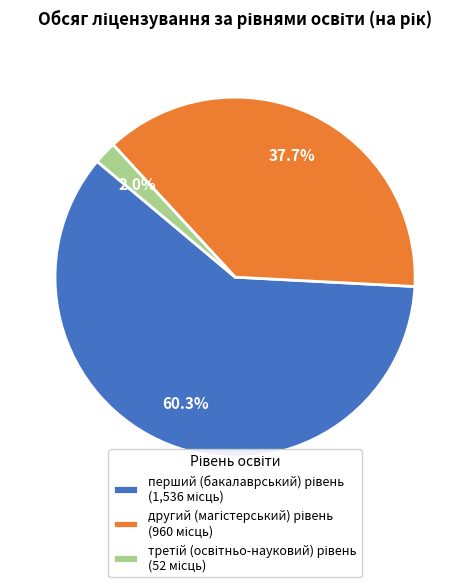

Does any single category account for the majority?

Yes